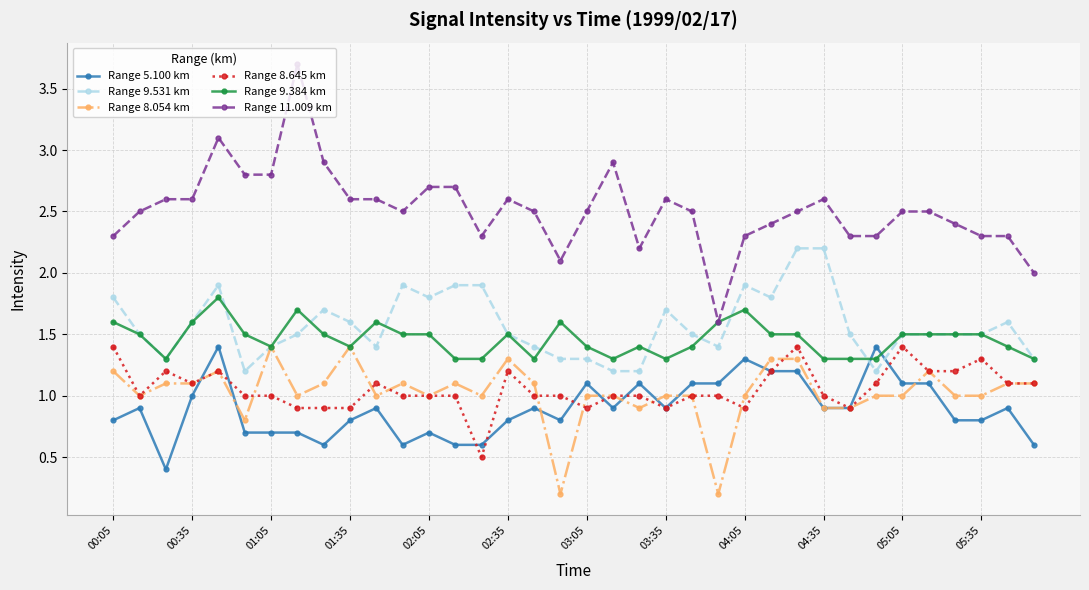

At how many categories does at least one series exceed 1?

36